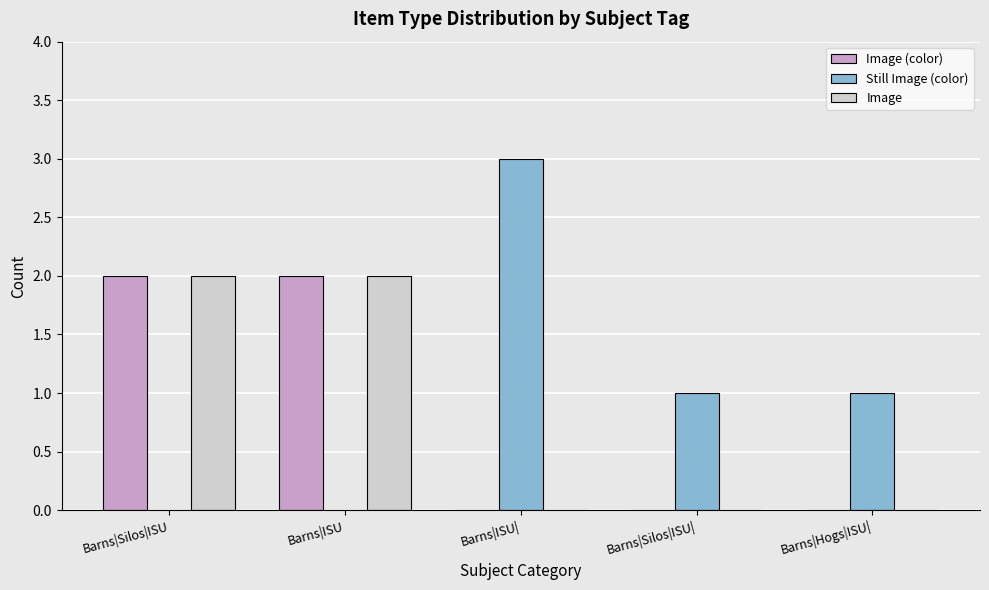

How many data points does each series have?

5